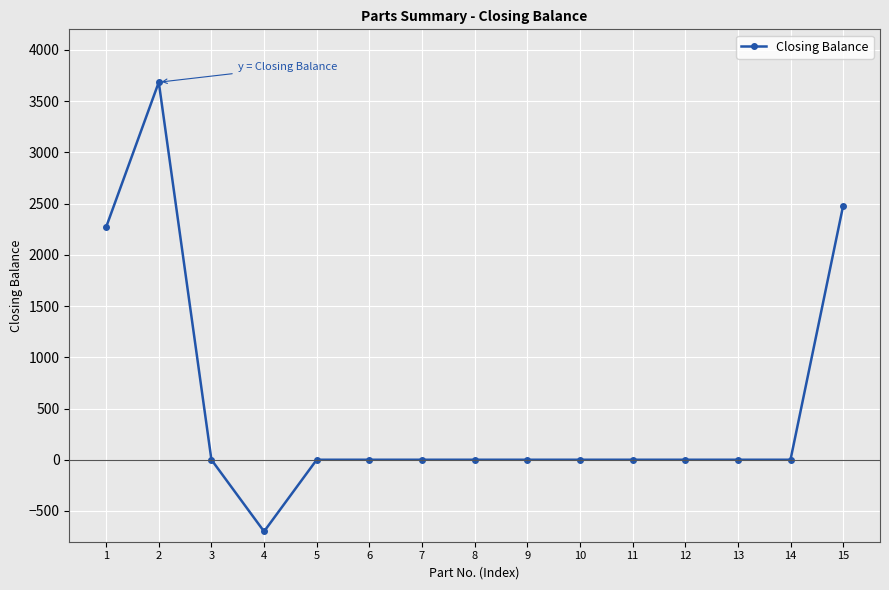

At which category does the data reach its first local valley?

4